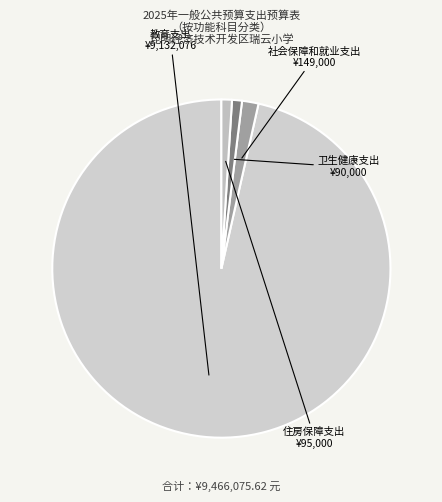

True or false: 社会保障和就业支出 accounts for 2% of the total.

True